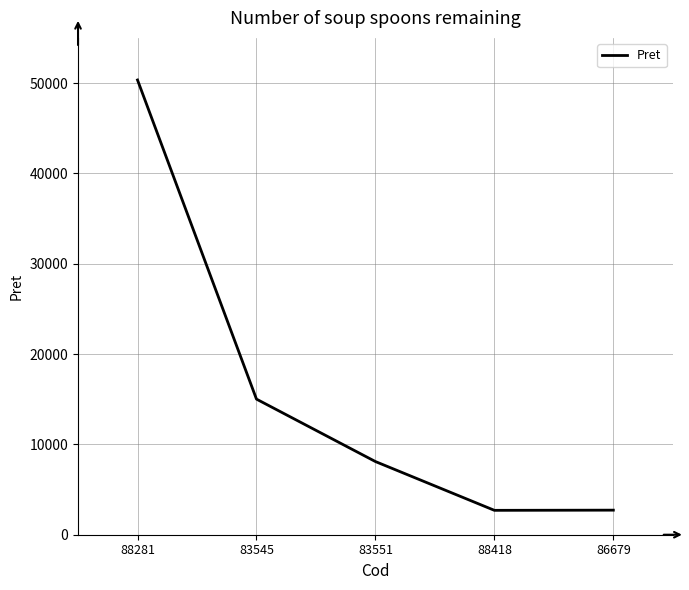

Which has a higher value, 83551 or 88281?

88281